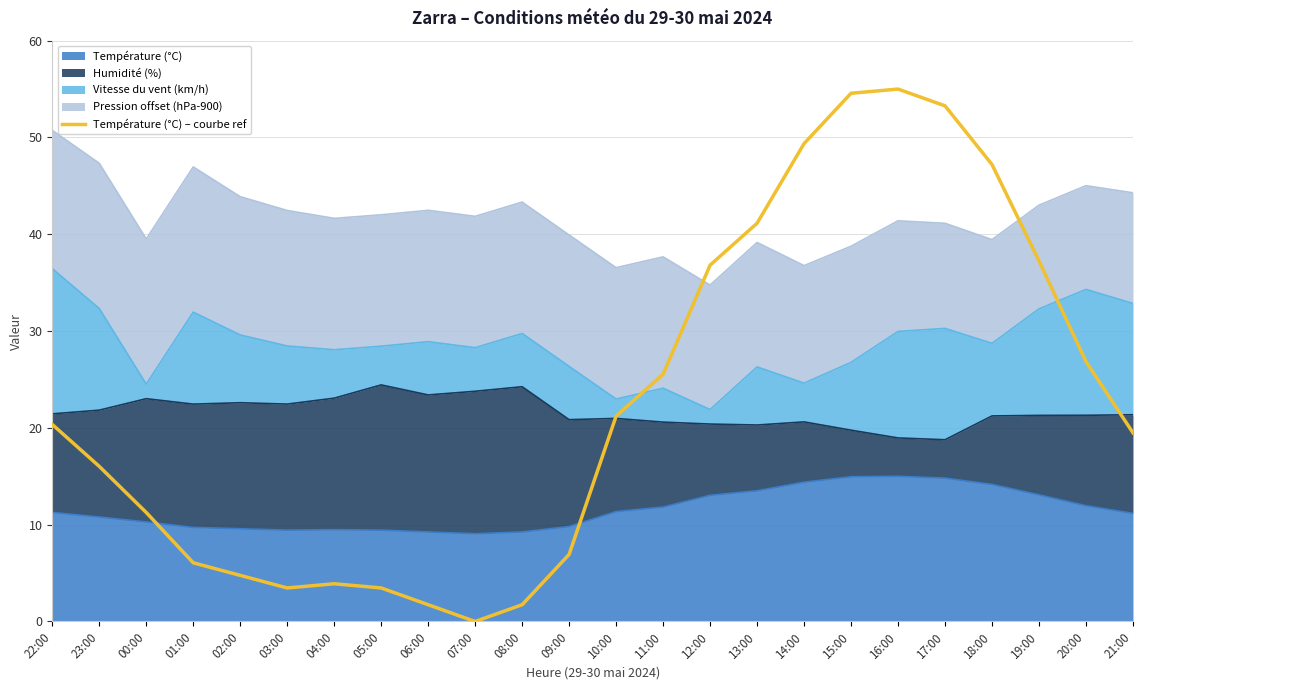

What position from the right is 06:00?

16